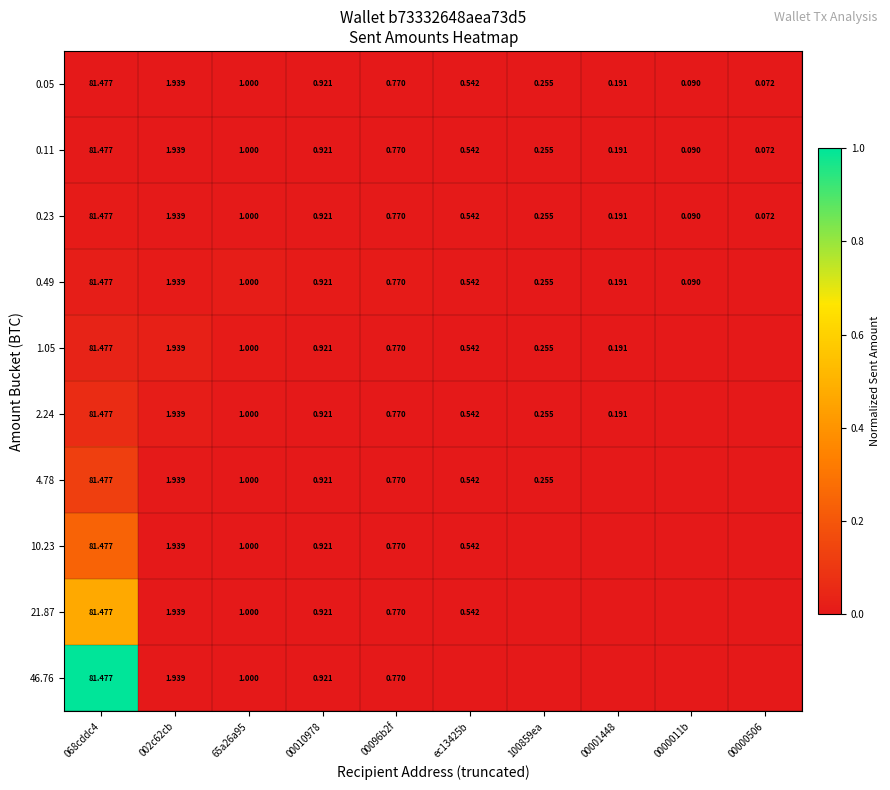

How many distinct data groups are displayed?

10